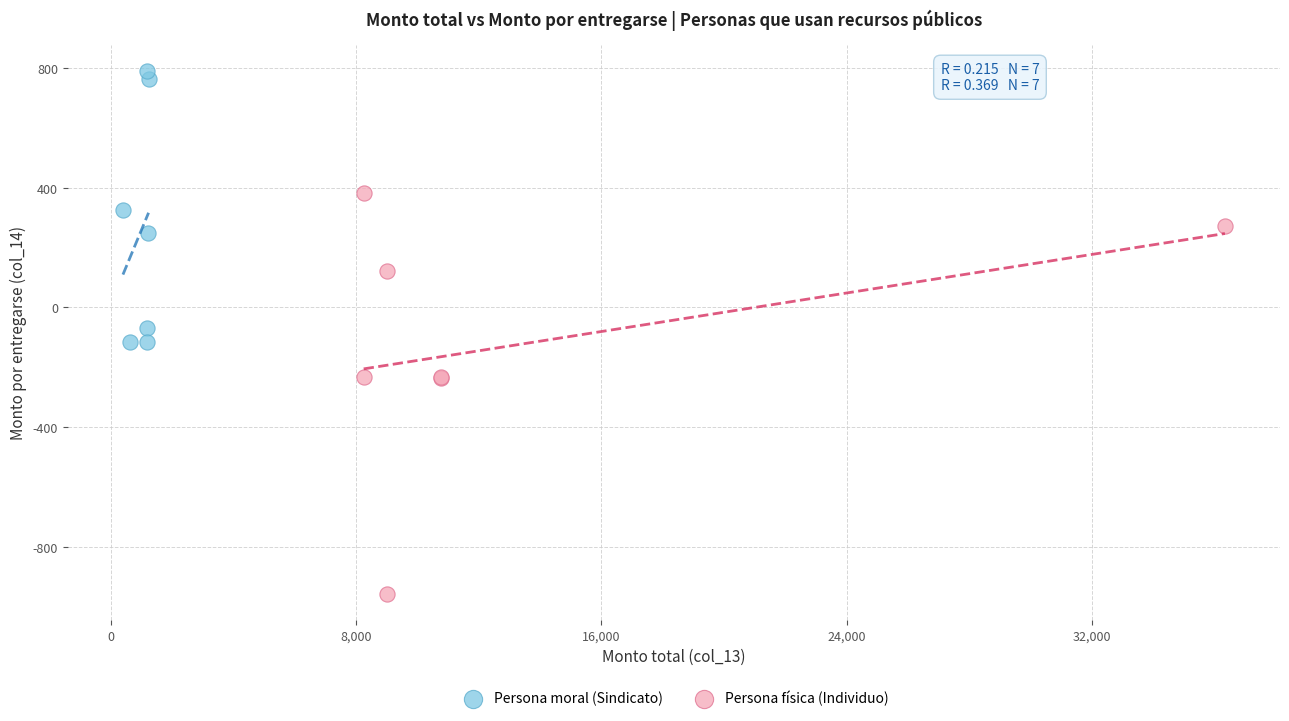

Which series has the largest Y range (max minus min)?

Persona física (Individuo)